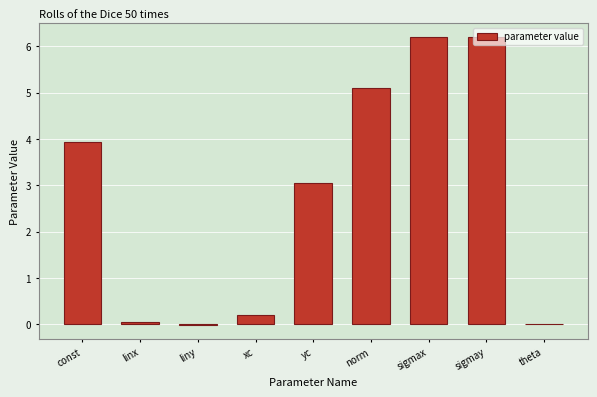

What is the sum of all values?

24.7